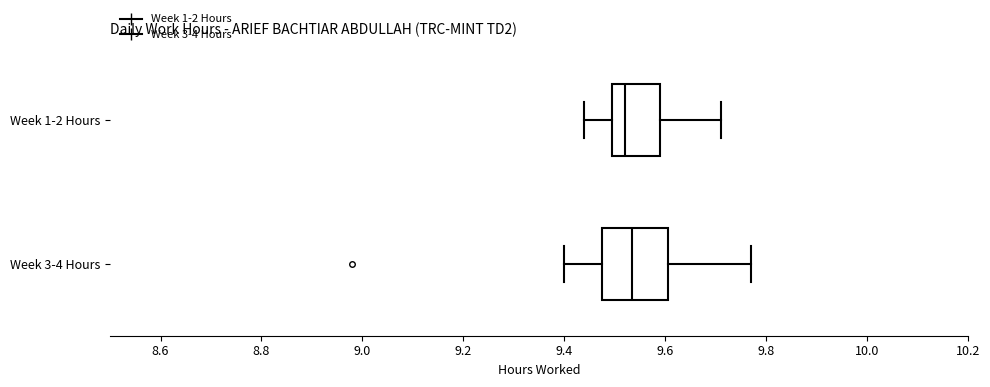

Where is the right edge of the box for Week 3-4 Hours on the x-axis? The values are not printed on the chart, so give them approximately, as read against the axis.

9.60